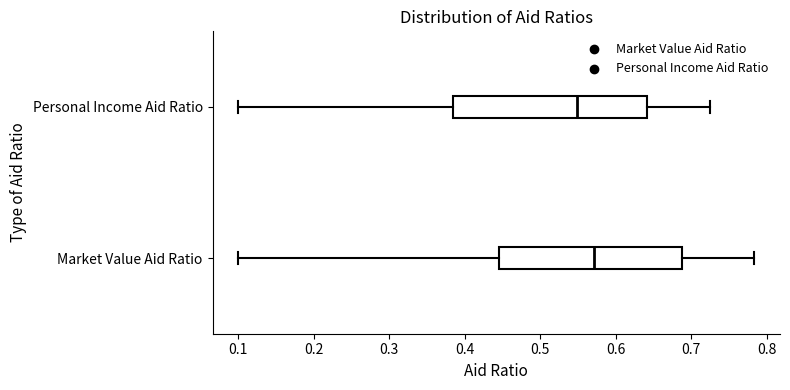

Reading bottom to top, transcribe this box plot: for each box, give where its median line is, the range the box spans, and where its two whiskers end, as read against the x-axis. The values are not printed on the chart, so give them approximately, as read against the axis.

Market Value Aid Ratio: median 0.57, box 0.45 to 0.69, whiskers 0.10 to 0.78
Personal Income Aid Ratio: median 0.55, box 0.38 to 0.64, whiskers 0.10 to 0.72